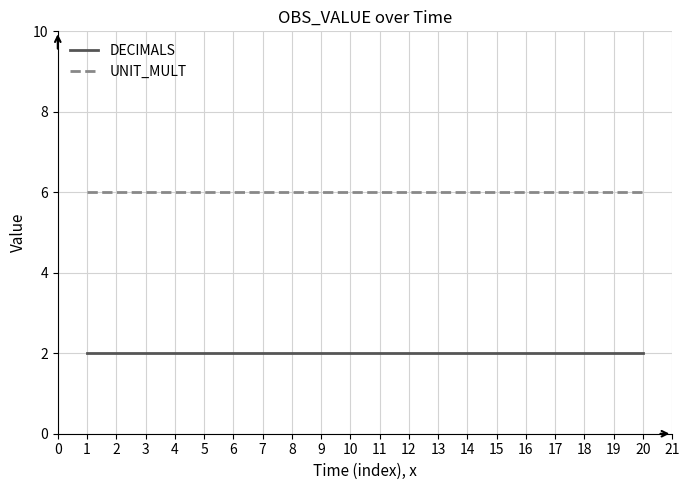

What is the difference between the highest and lowest values at 18?

4